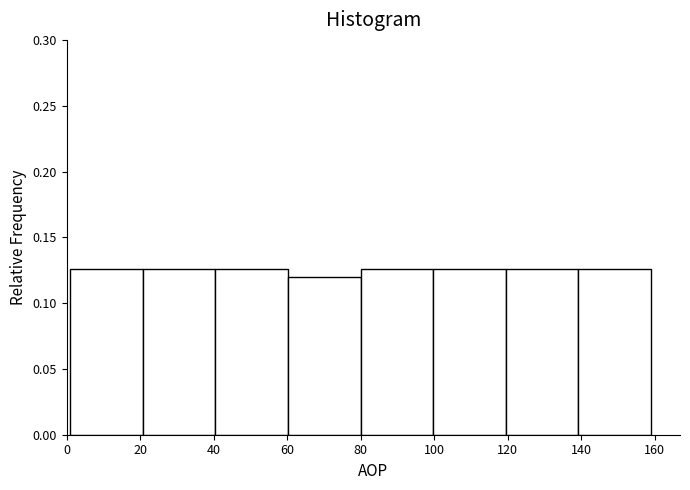

What is the height of the bar covering 2 to 20 on the x-axis? Neither the bar edges nor the heights are printed on the chart, so give them approximately, as read against the axes.

0.125